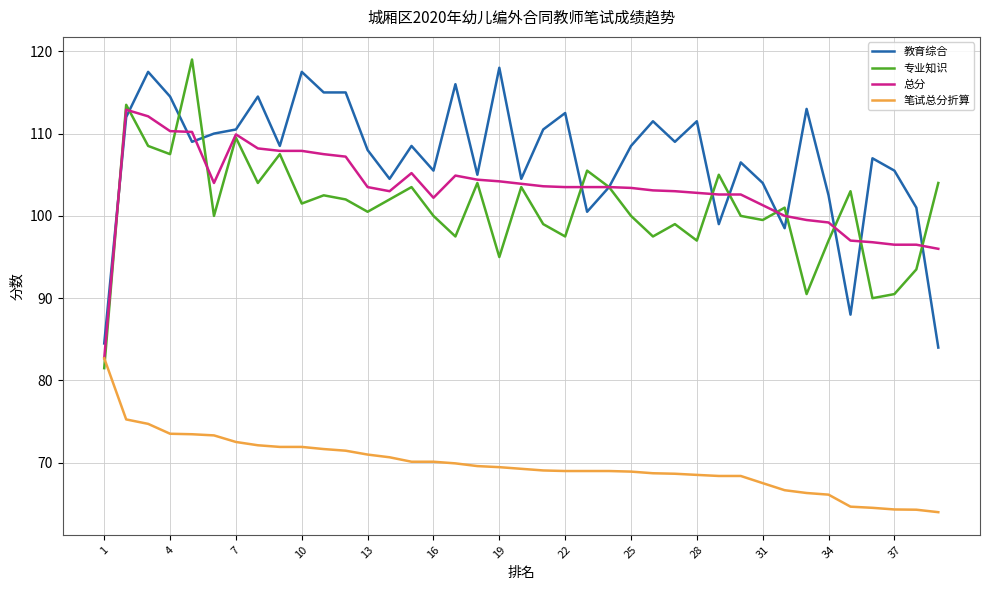

What is the minimum value for 专业知识?

81.5